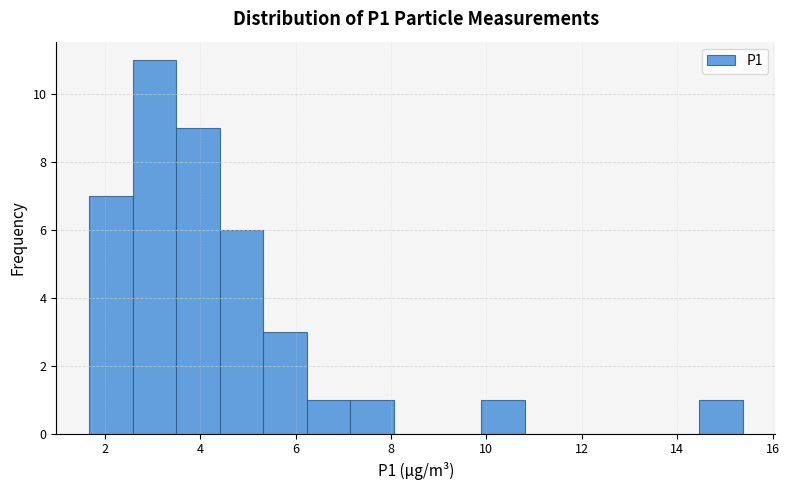

How tall is the bar that spans 2.6 to 3.4 on the x-axis? Neither the bar edges nor the heights are printed on the chart, so give them approximately, as read against the axes.

11